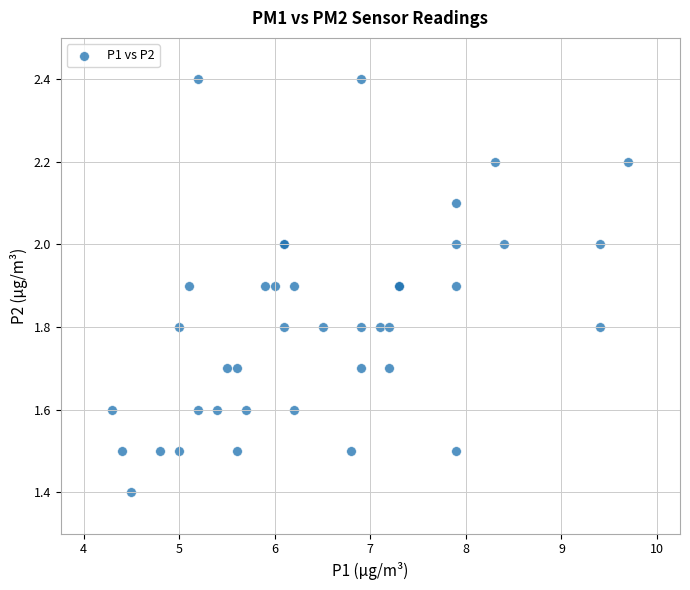

What Y value in the scatter plot is closest to 1?

1.4